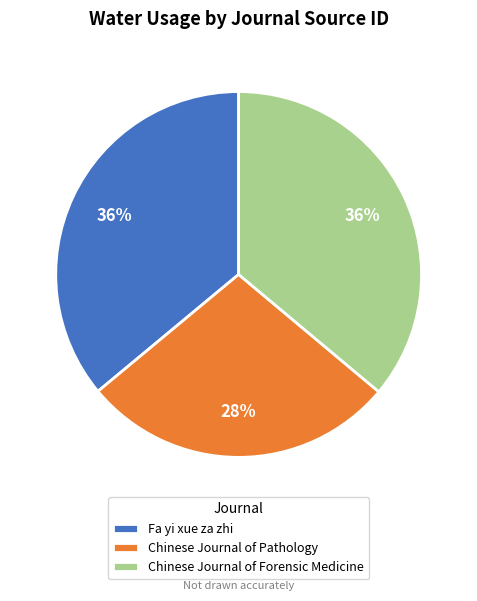

Which has a higher value, Fa yi xue za zhi or Chinese Journal of Pathology?

Fa yi xue za zhi